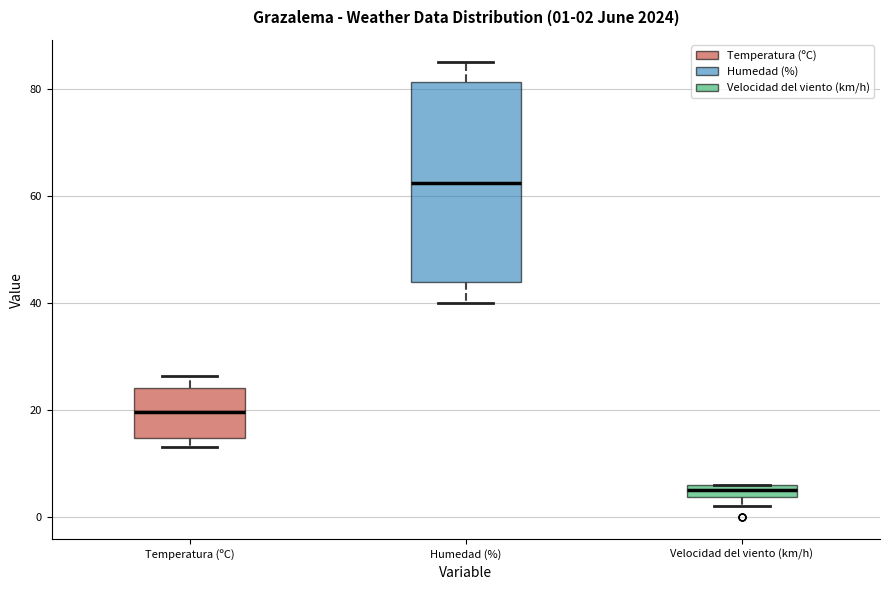

Which box is the tallest, from its lower edge to its upper edge?

Humedad (%)